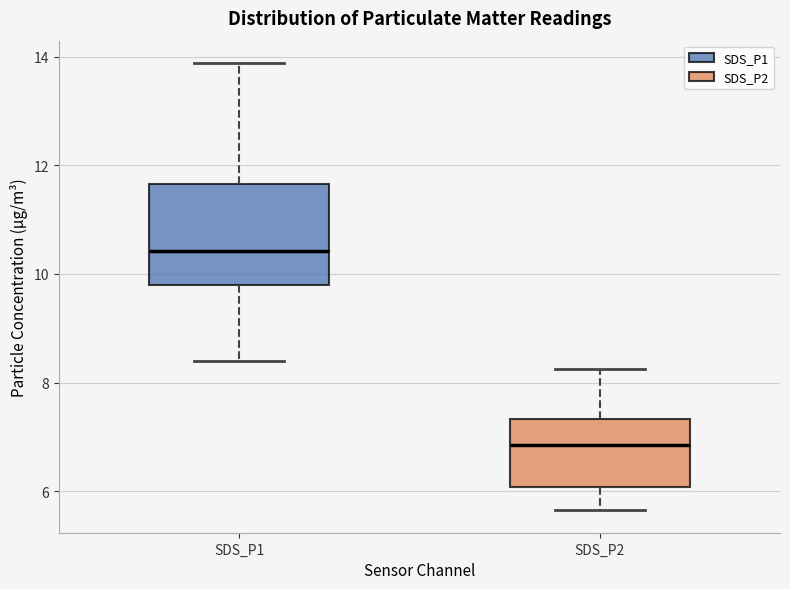

Where is the upper edge of the box for SDS_P2 on the y-axis? The values are not printed on the chart, so give them approximately, as read against the axis.

7.4